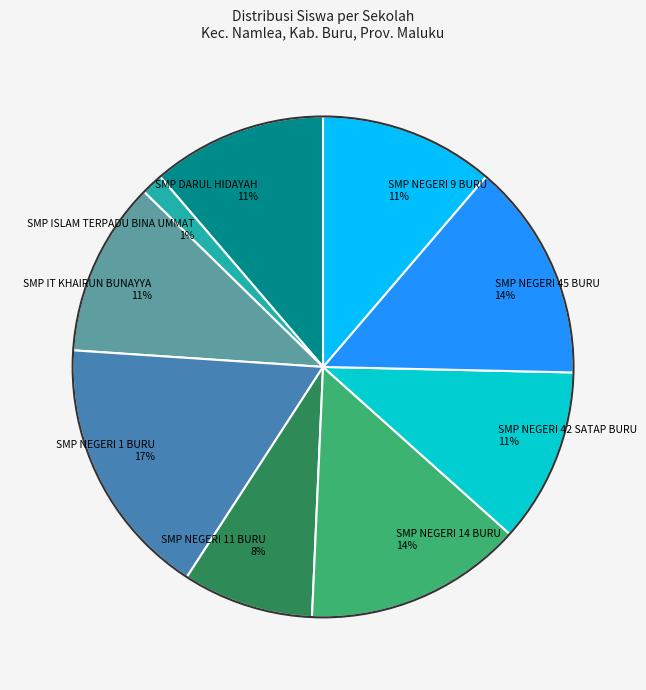

How many segments does this pie chart have?

9